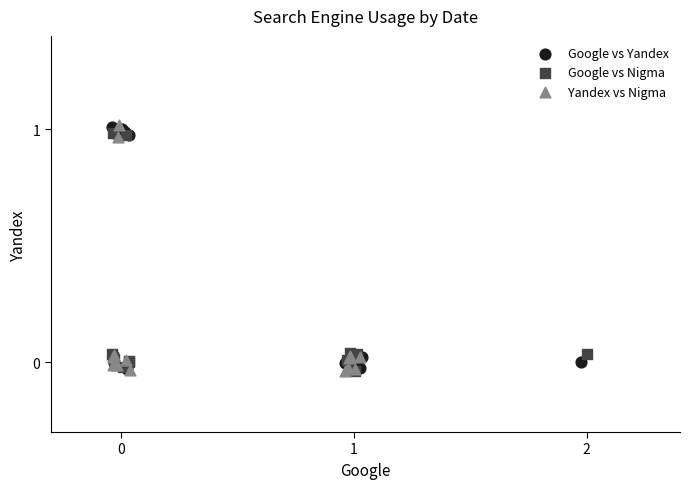

What are all the series names shown in the legend?

Google vs Yandex, Google vs Nigma, Yandex vs Nigma